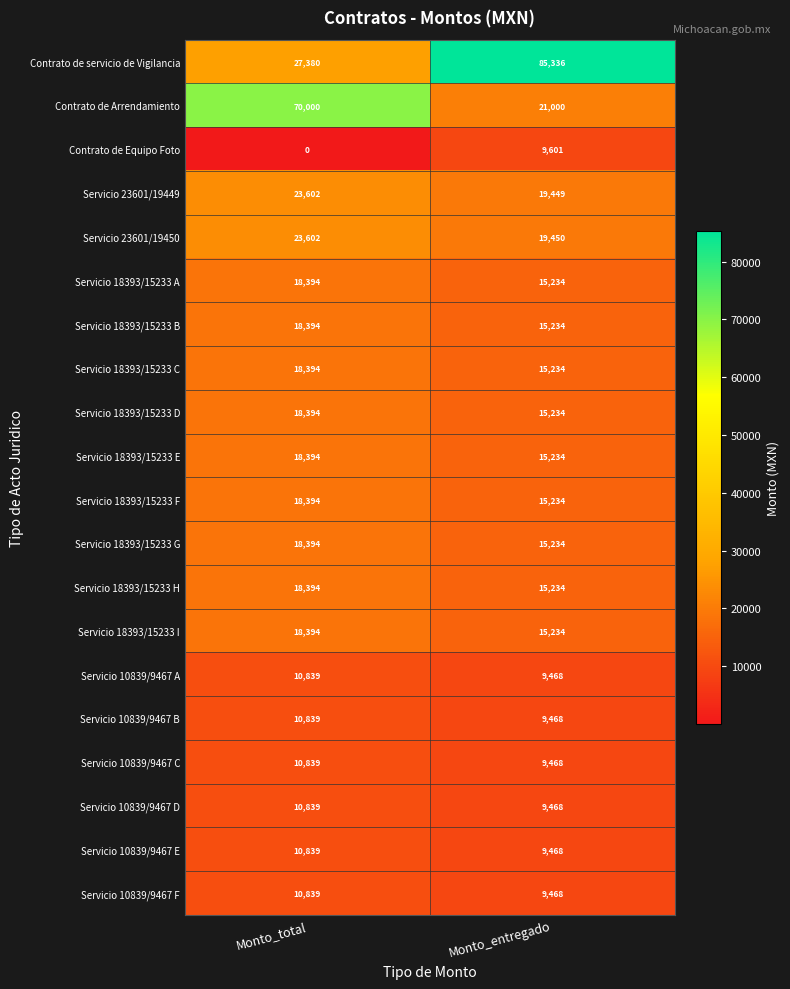

What is the sum of all Servicio 10839/9467 B values?

20307